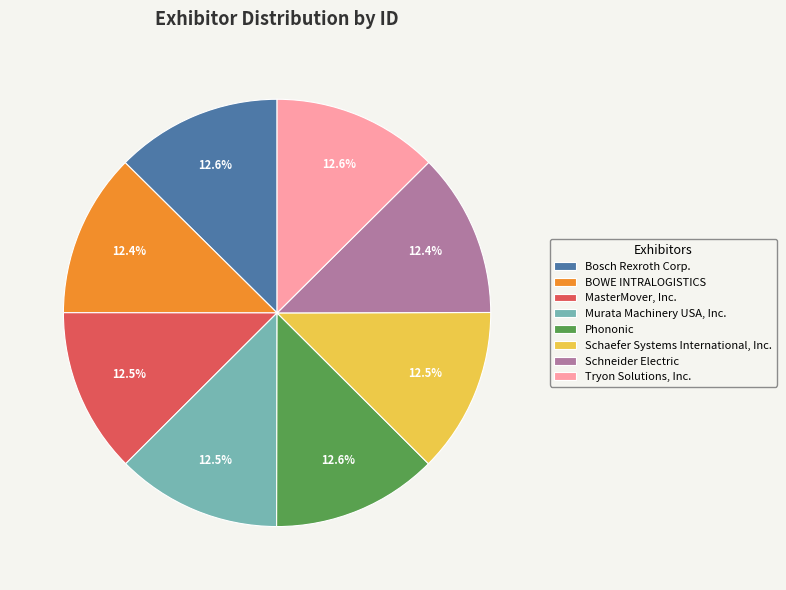

How many slices are in this pie chart?

8